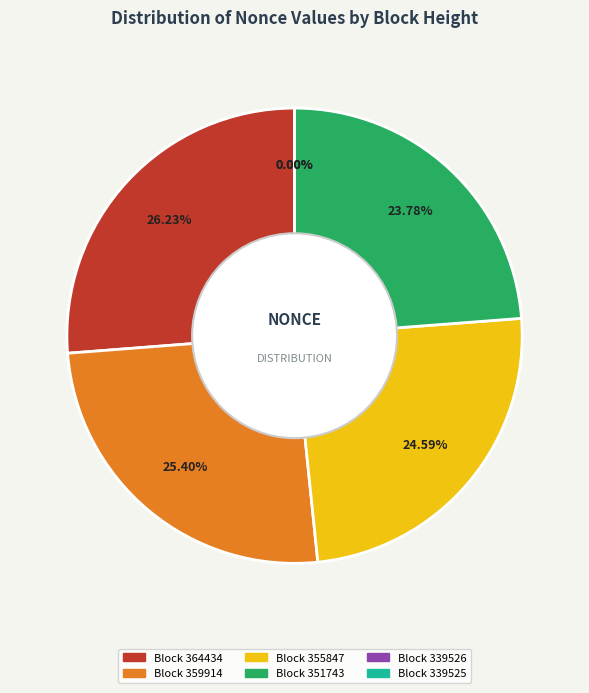

Does any single category account for the majority?

No